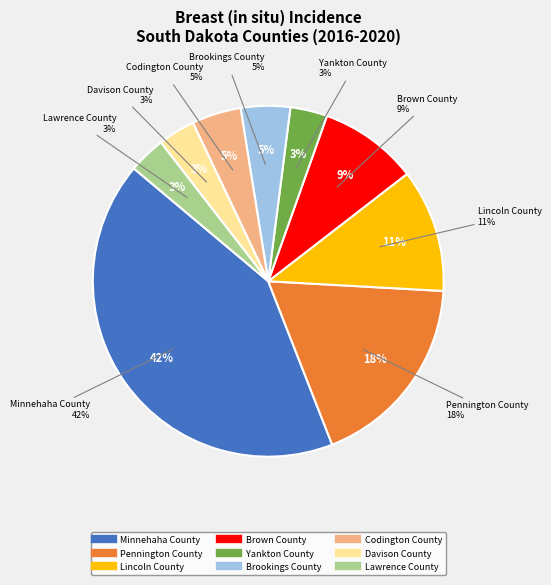

What is the largest slice in the pie chart?

Minnehaha County